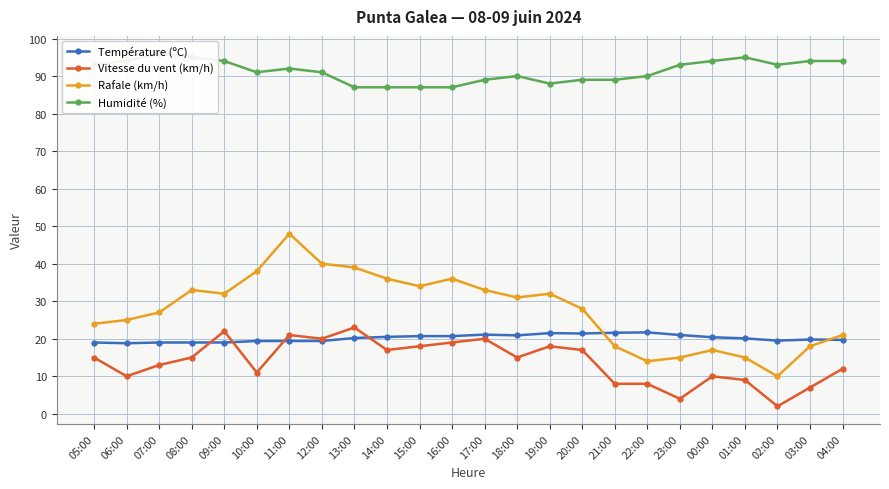

How many categories are shown in the chart?

24